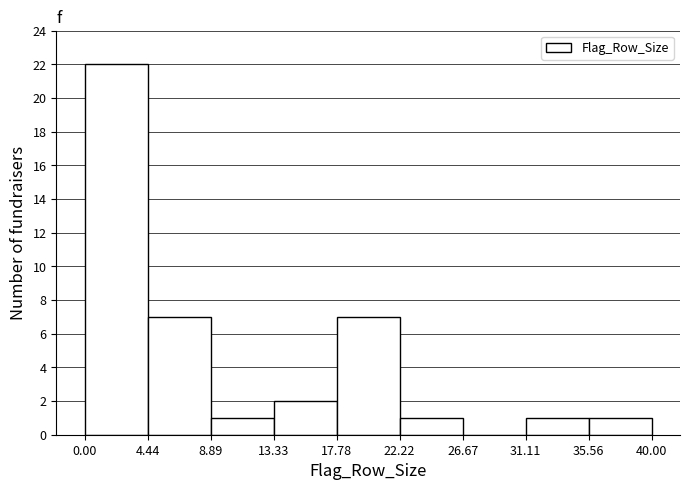

Reading left to right, transcribe this chart: for each bar, give the range it covers on the x-axis and its height. The values are not printed on the chart, so give them approximately, as read against the axis.

0.00 to 4.44: 22
4.44 to 8.89: 7
8.89 to 13.33: 1
13.33 to 17.78: 2
17.78 to 22.22: 7
22.22 to 26.67: 1
26.67 to 31.11: 0
31.11 to 35.56: 1
35.56 to 40.00: 1